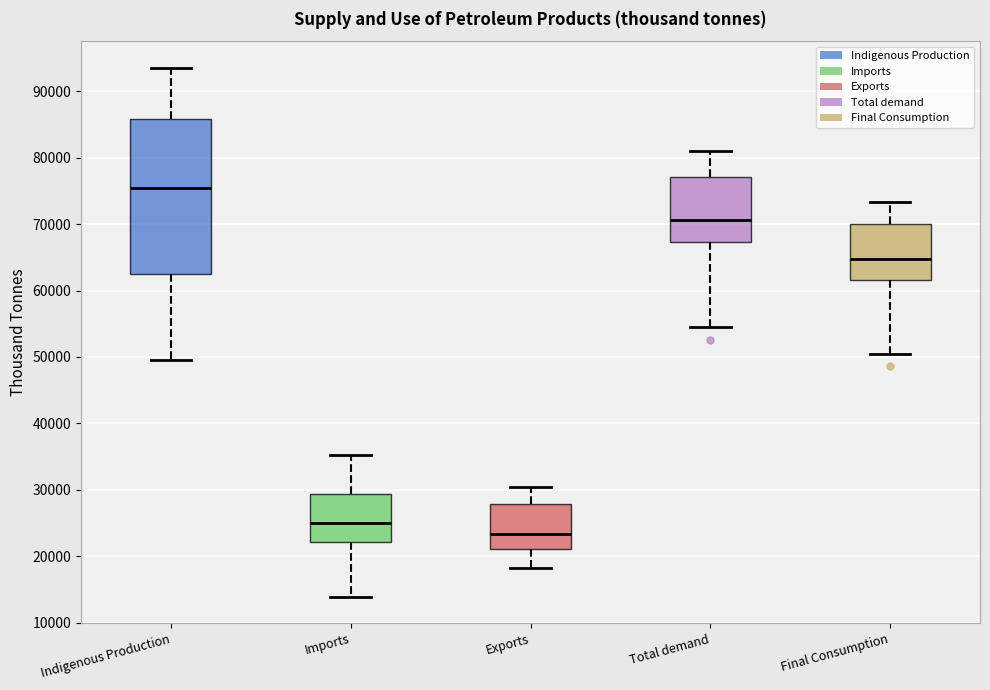

Comparing the boxes themselves (not the whiskers), which one is the tallest?

Indigenous Production